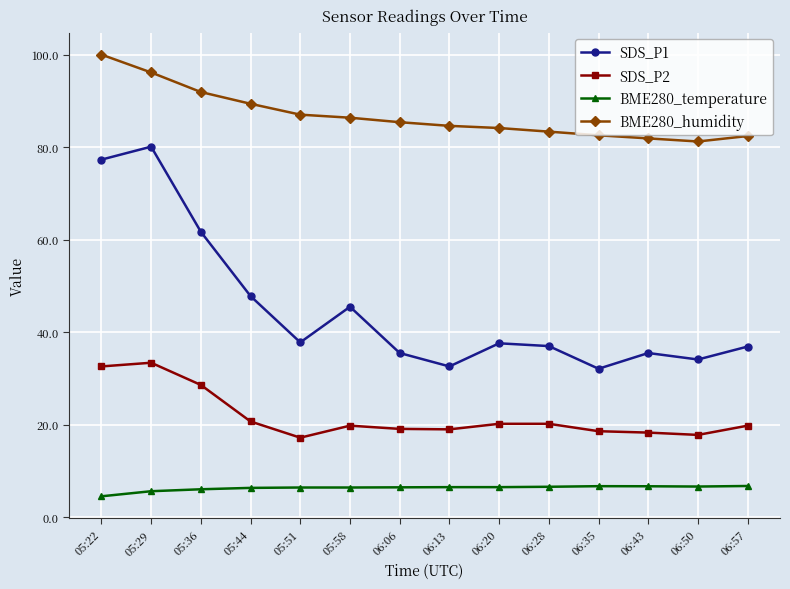

What are all the series names shown in the legend?

SDS_P1, SDS_P2, BME280_temperature, BME280_humidity